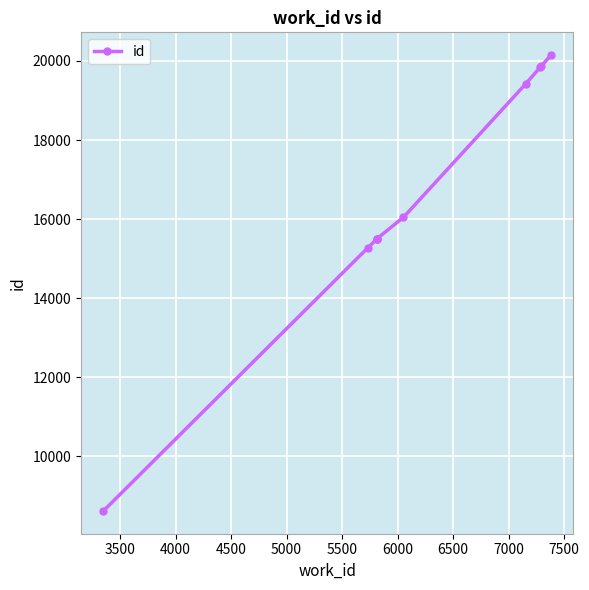

Between 7000 and 5000, which is larger?

7000